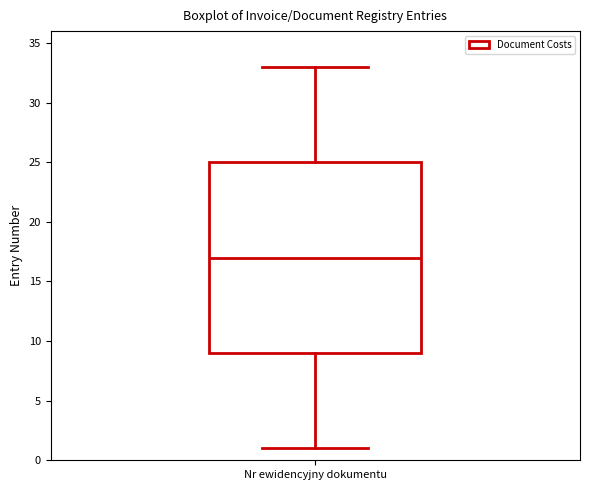

Read this box plot against the y-axis: the position of the median line, the range covered by the box, and the ends of both whiskers. The values are not printed on the chart, so give them approximately, as read against the axis.

median 17, box 9 to 25, whiskers 1 to 33